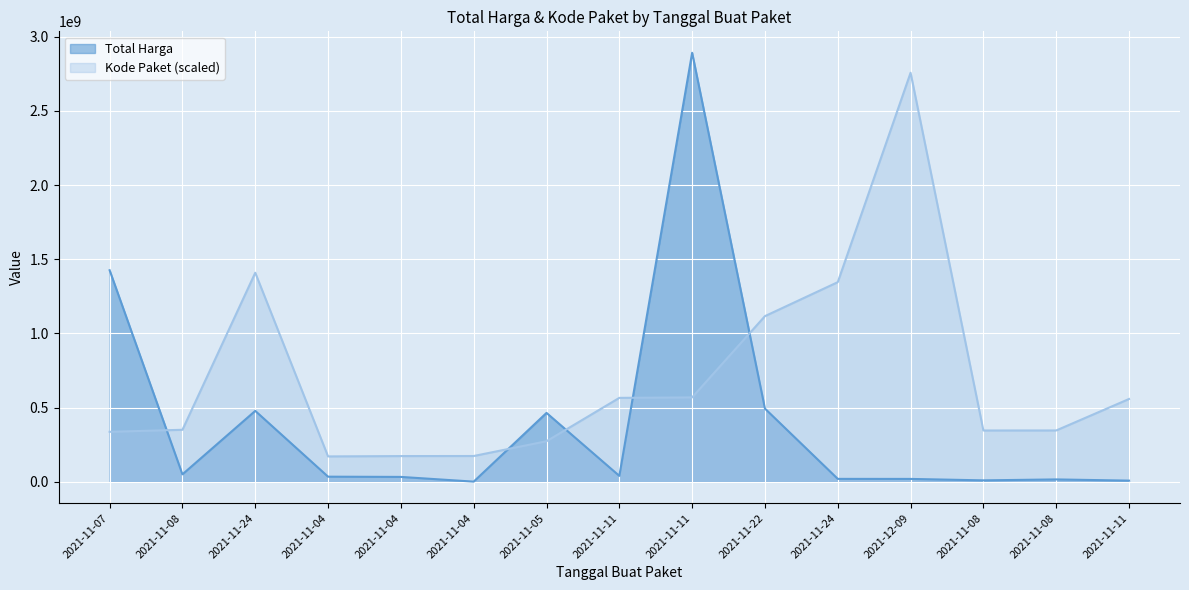

Reading right to left, transcribe all the data shown in this chart.

Total Harga: 7401240	15513960	9180000	18900000	19175000	493000000	2892122000	39440000	464002100	577875	32441200	34000000	477600000	49730040	1425867900
Kode Paket: 557820000	345660000	345440000	2757520000	1345580000	1116520000	568500000	565420000	273040000	173360000	172920000	170600000	1409060000	350180000	336460000